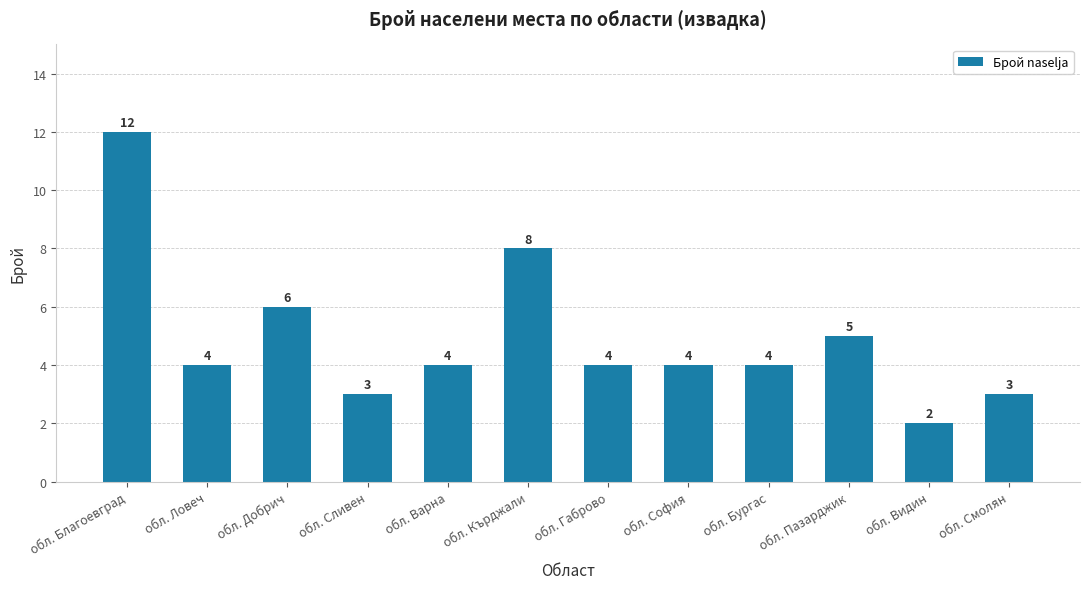

Between обл. Добрич and обл. Сливен, which is larger?

обл. Добрич